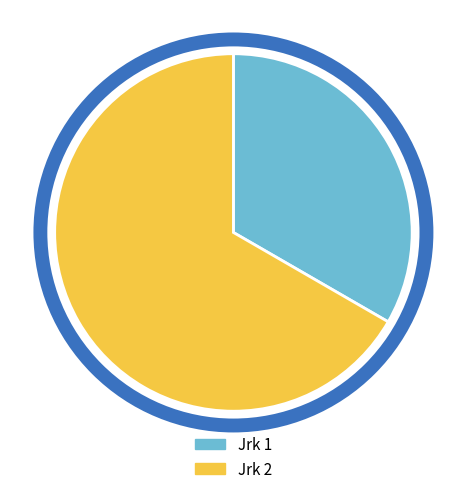

Combined, do Jrk 1 and Jrk 2 account for over 50%?

Yes